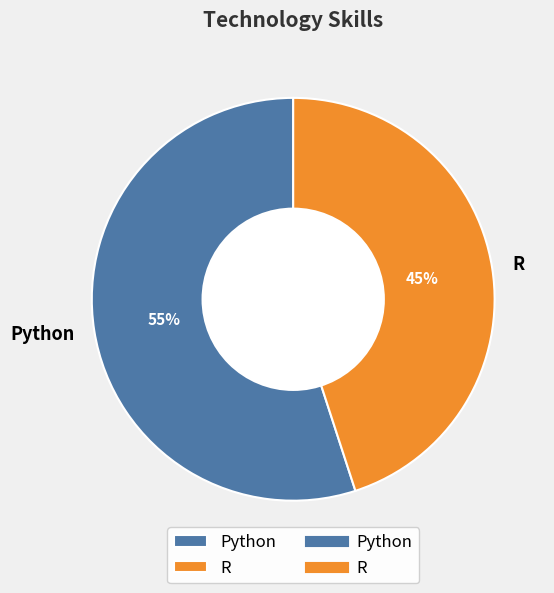

What percentage is the R slice, to the nearest percent?

45%